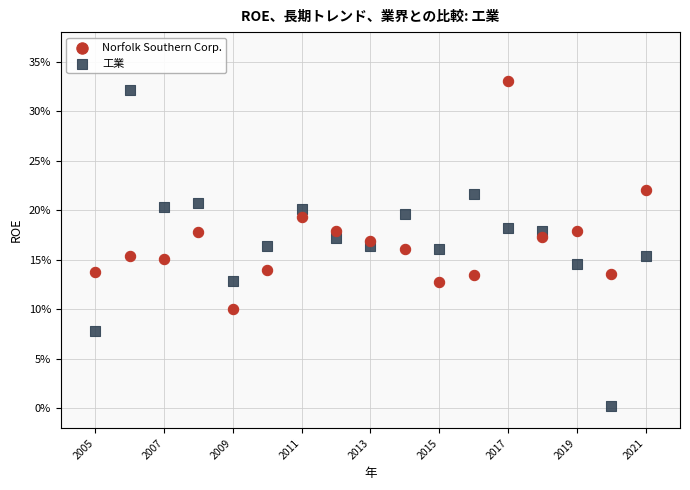

What are all the series names shown in the legend?

Norfolk Southern Corp., 工業